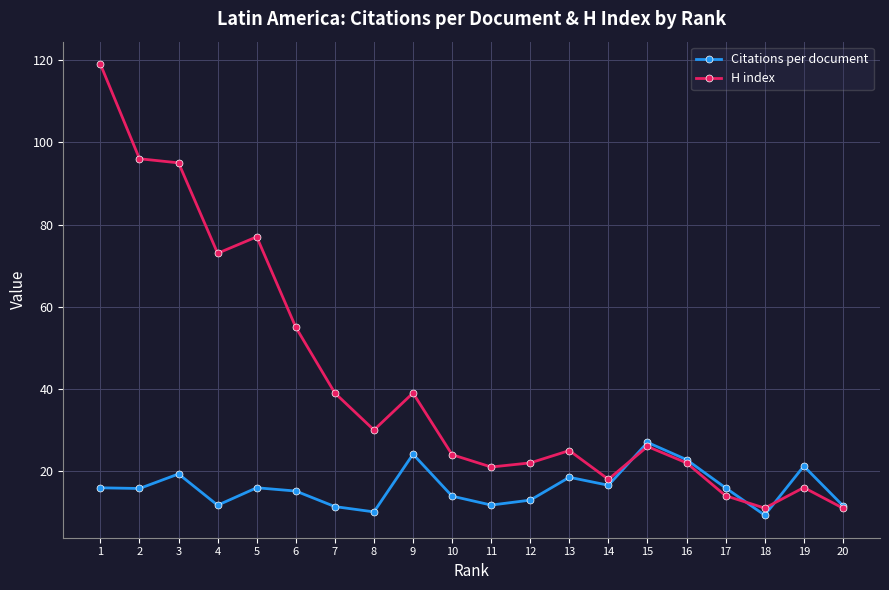

What is the smallest value displayed?

9.3